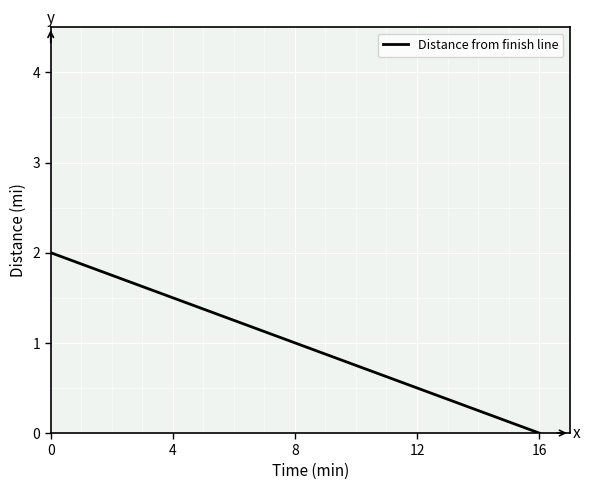

How many lines are shown in the chart?

1